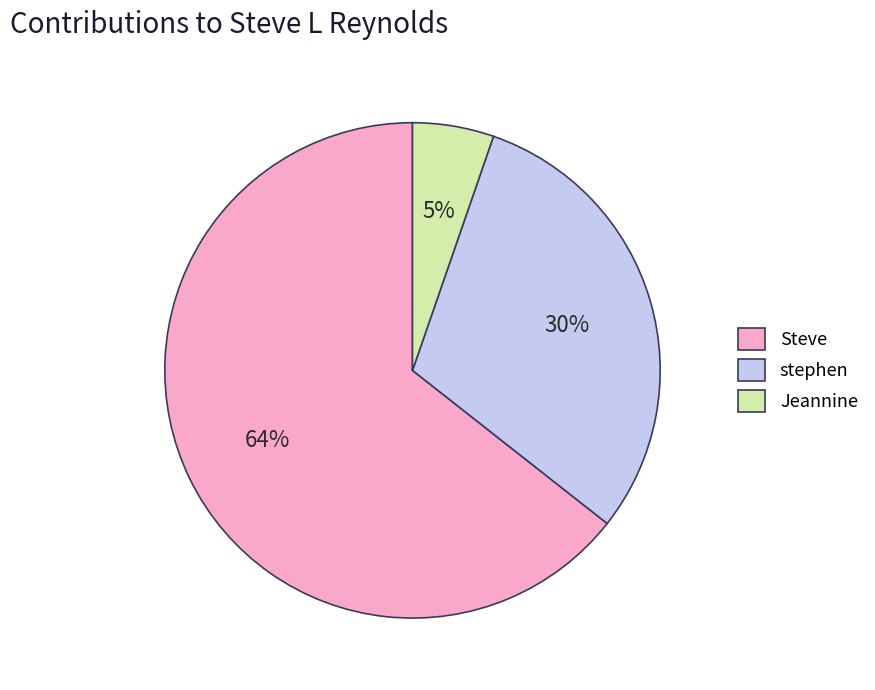

To the nearest percent, what percentage of the pie is stephen?

30%